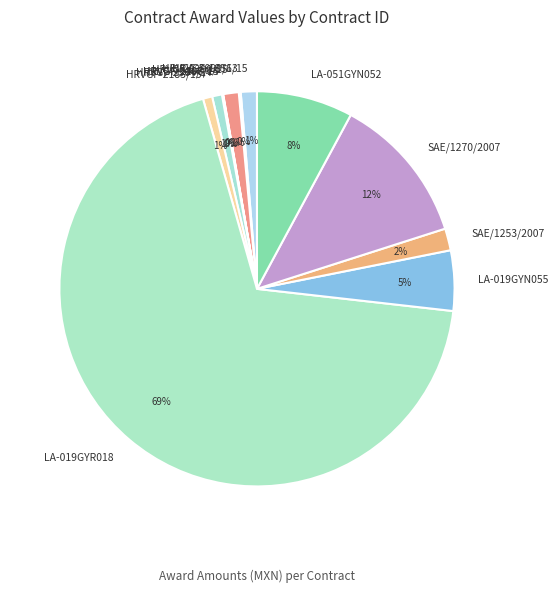

Is it true that HRVGF-2364/14 is 11% of the pie?

False